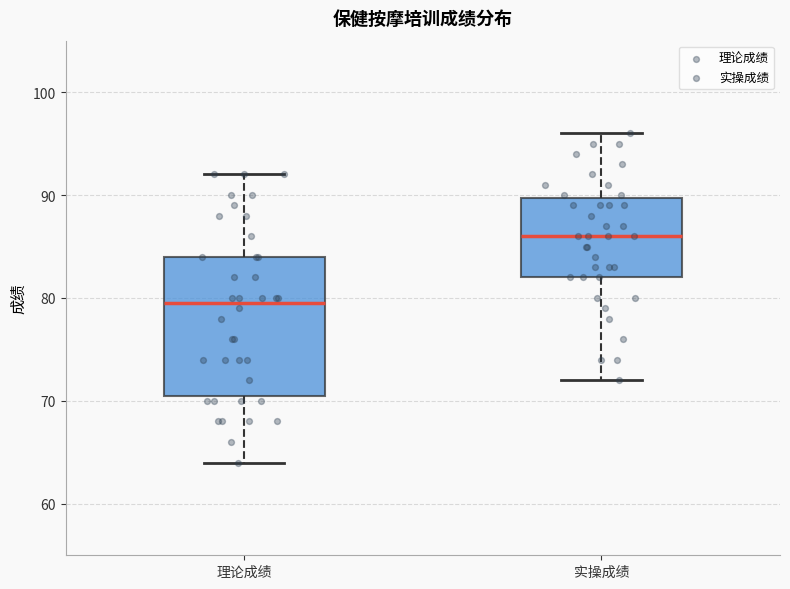

Comparing the boxes themselves (not the whiskers), which one is the tallest?

理论成绩